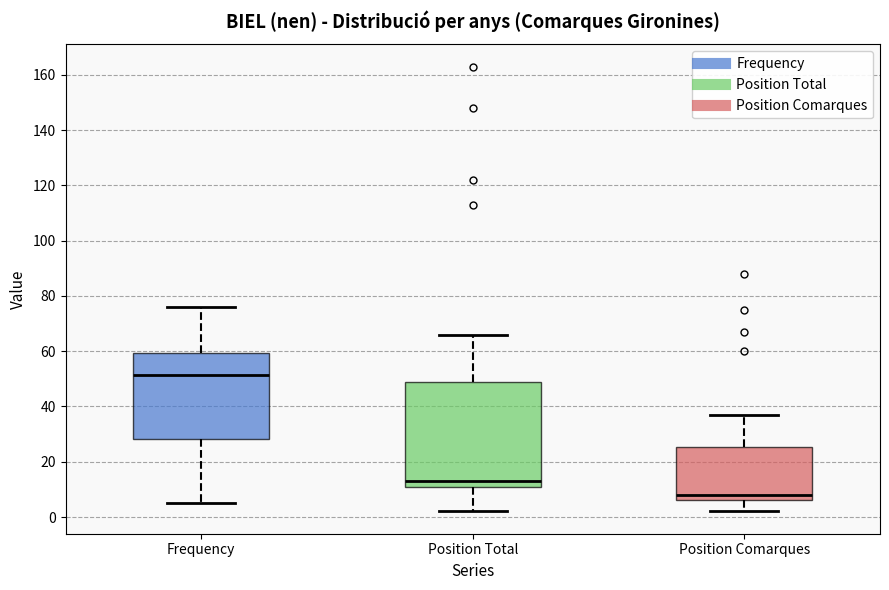

Where does the median line of the box for Position Total sit on the y-axis? The values are not printed on the chart, so give them approximately, as read against the axis.

14